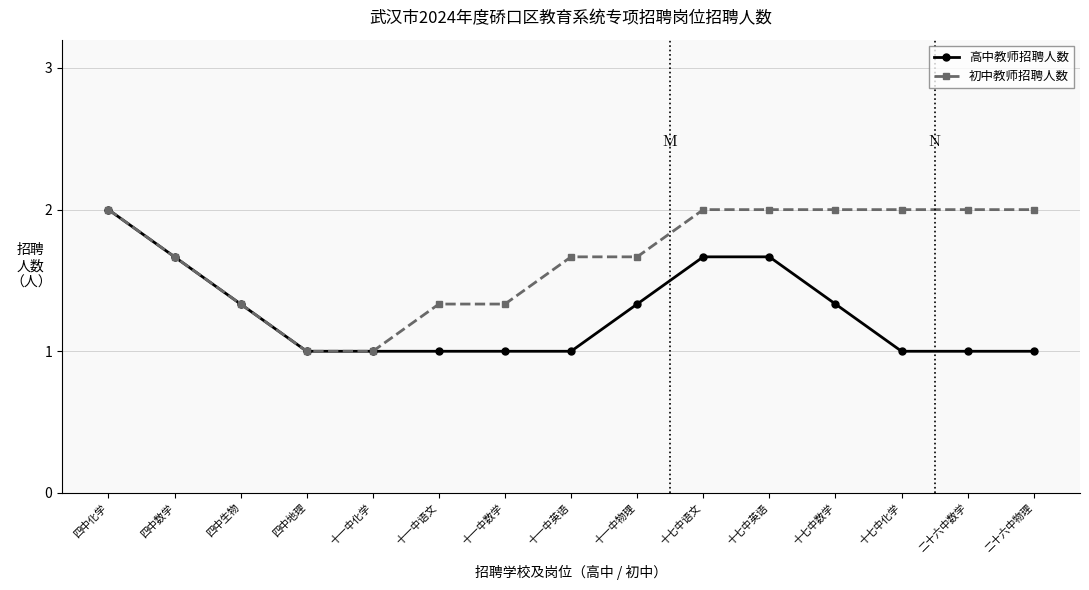

What is the label of the 1st point from the right?

二十六中物理